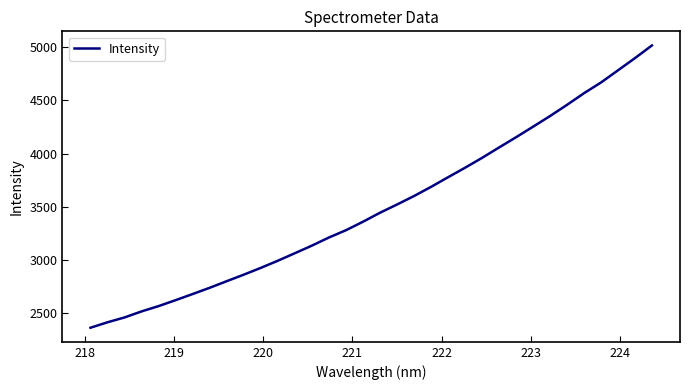

What is the difference between the maximum and minimum values?

2657.1